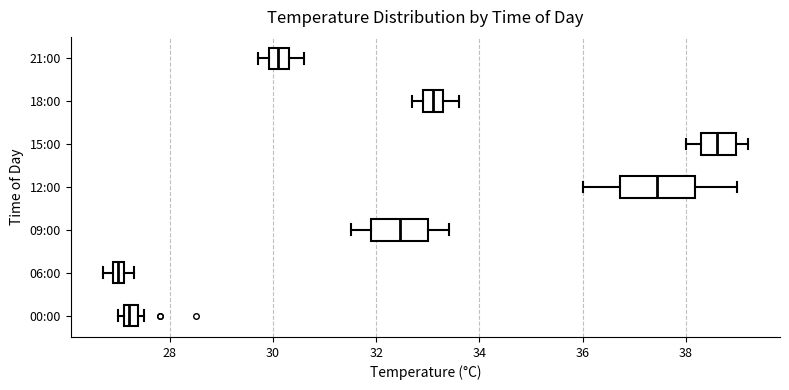

Which box has the furthest to the right median line?

15:00